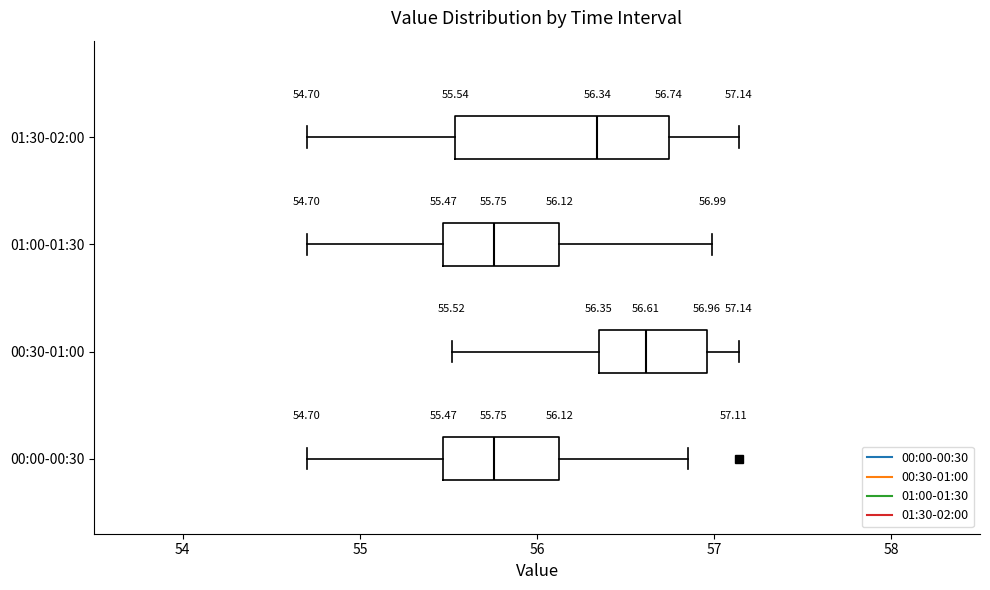

Which box's median line is the furthest to the right?

00:30-01:00